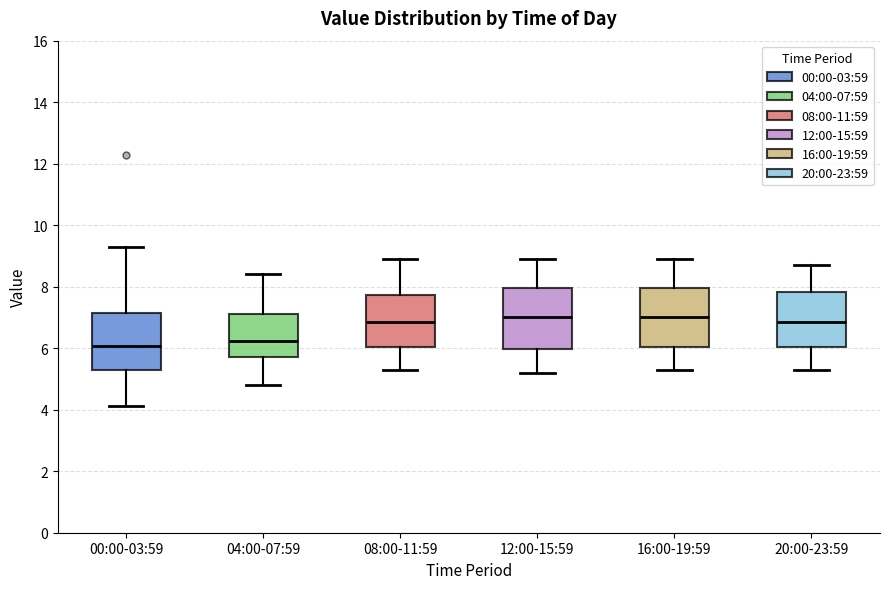

Reading left to right, read every box against the y-axis: the position of its median line, the range the box covers, and the ends of its whiskers. The values are not printed on the chart, so give them approximately, as read against the axis.

00:00-03:59: median 6.0, box 5.2 to 7.2, whiskers 4.2 to 9.4
04:00-07:59: median 6.2, box 5.8 to 7.2, whiskers 4.8 to 8.4
08:00-11:59: median 6.8, box 6.0 to 7.8, whiskers 5.4 to 9.0
12:00-15:59: median 7.0, box 6.0 to 8.0, whiskers 5.2 to 9.0
16:00-19:59: median 7.0, box 6.0 to 8.0, whiskers 5.4 to 9.0
20:00-23:59: median 6.8, box 6.0 to 7.8, whiskers 5.4 to 8.8